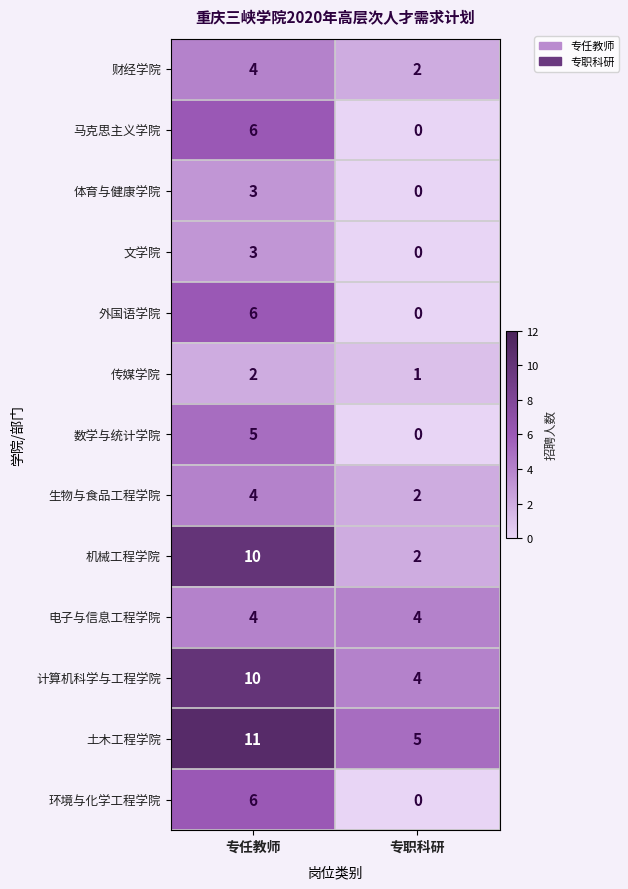

What is the lowest value of the 计算机科学与工程学院 series?

4